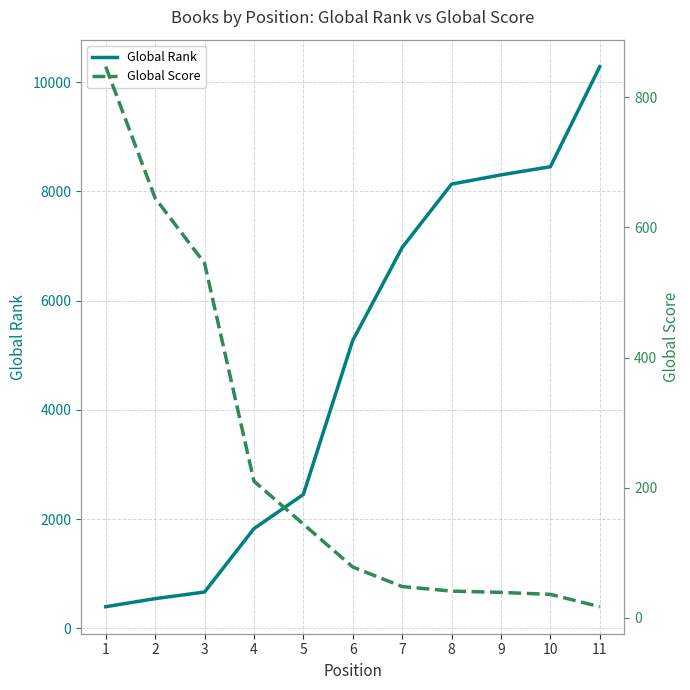

At which category is the sum across all series the highest?

11